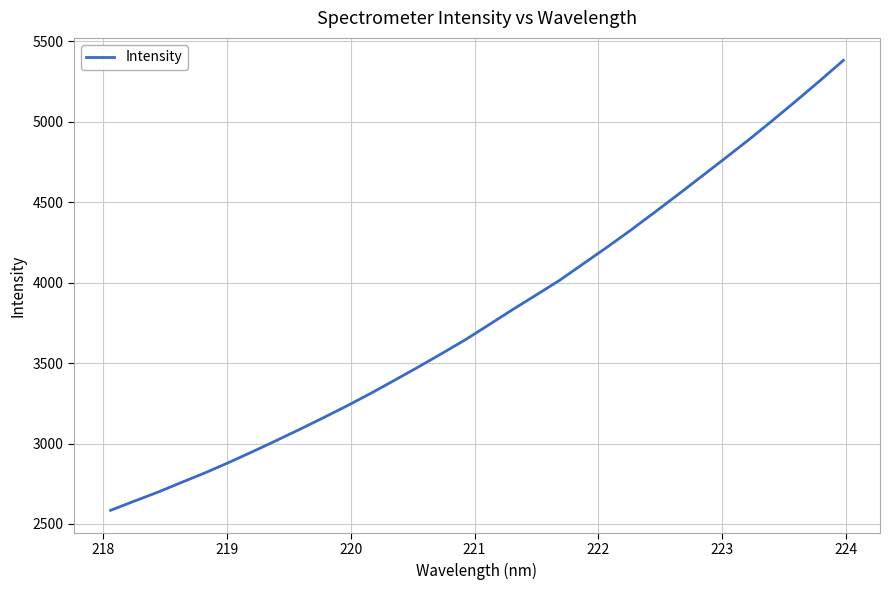

What is the label of the 4th point from the left?

220